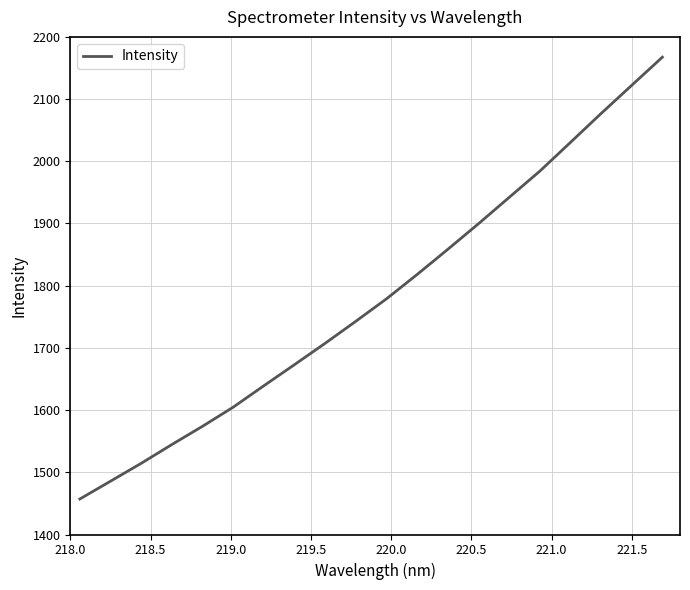

What is the minimum value shown in the chart?

1457.1